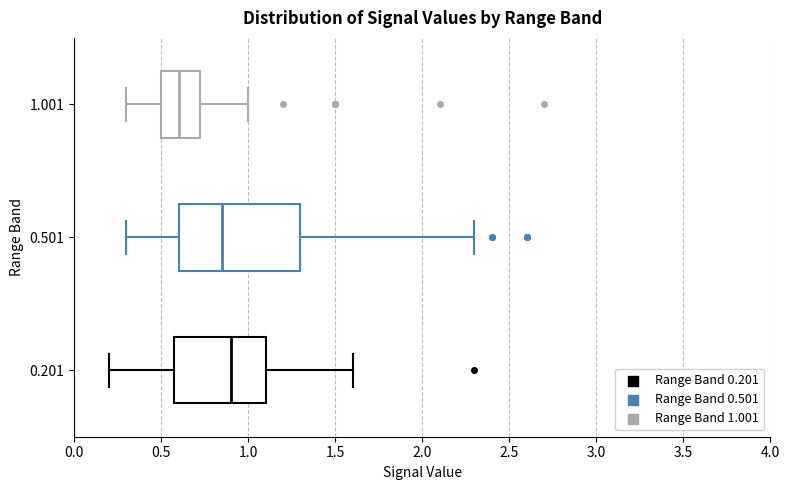

Reading bottom to top, transcribe this box plot: for each box, give where its median line is, the range the box spans, and where its two whiskers end, as read against the x-axis. The values are not printed on the chart, so give them approximately, as read against the axis.

0.201: median 0.90, box 0.60 to 1.10, whiskers 0.20 to 1.60
0.501: median 0.85, box 0.60 to 1.30, whiskers 0.30 to 2.30
1.001: median 0.60, box 0.50 to 0.75, whiskers 0.30 to 1.00